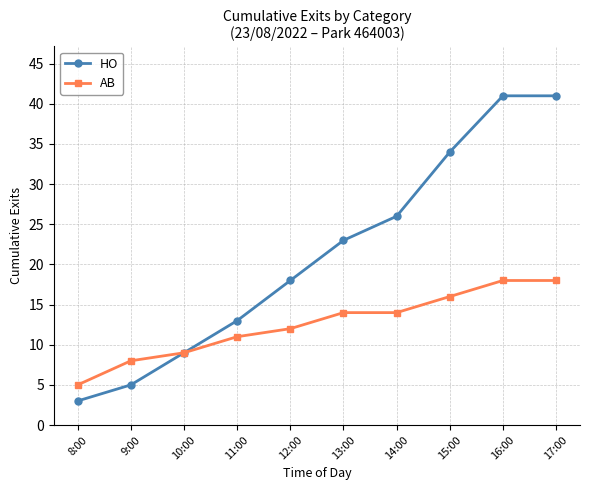

What is the maximum value for AB?

18